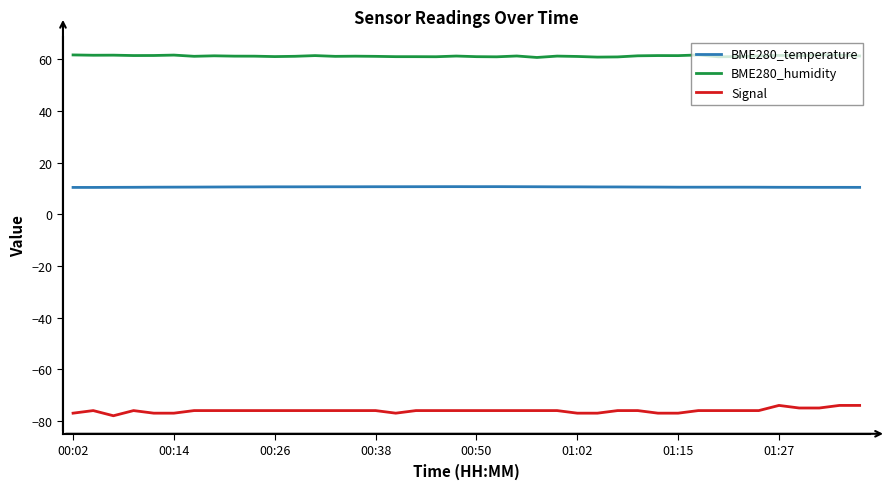

What is the difference between the maximum and minimum values in the Signal series?

4.0